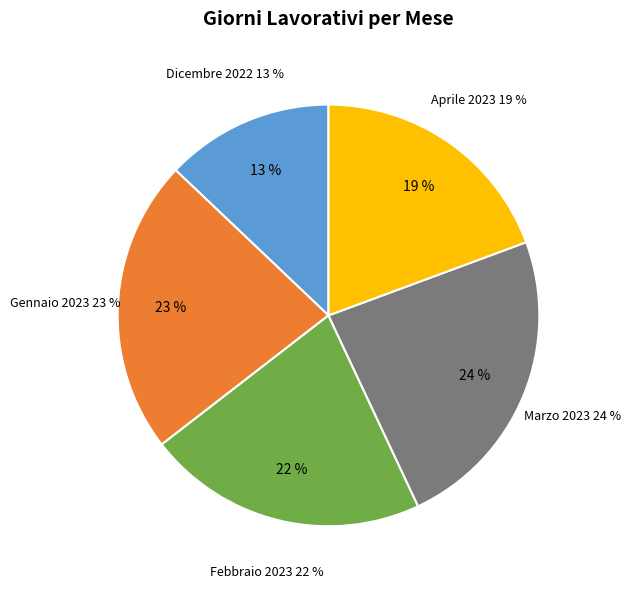

Count the number of slices in the pie.

5